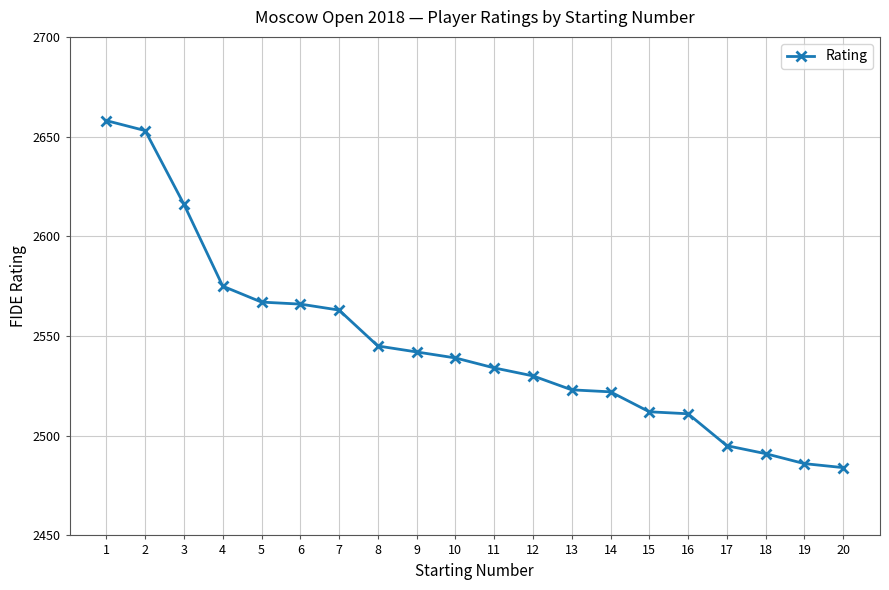

What is the minimum value shown in the chart?

2484